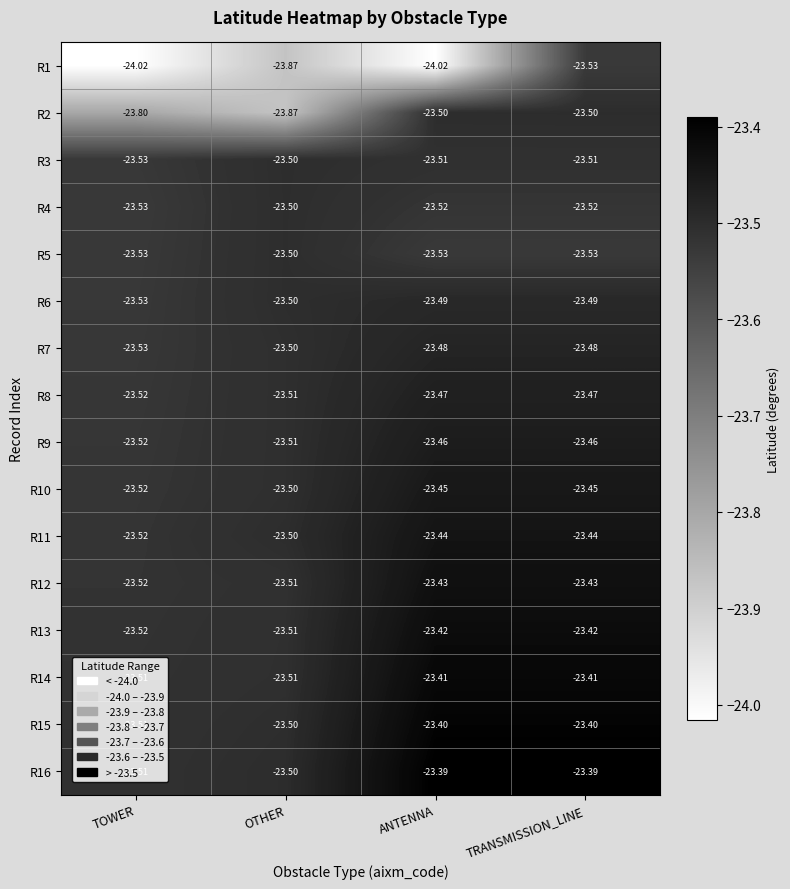

Is the value of R8 at TOWER greater than the value of R2 at TOWER?

Yes